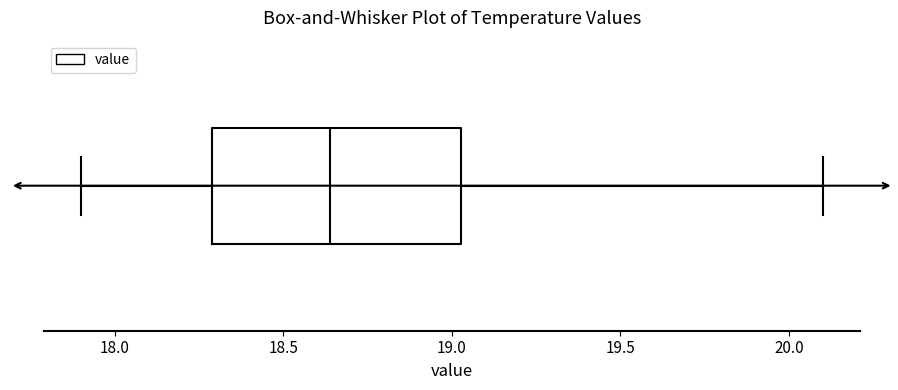

Where does the median line of the box sit on the x-axis? The values are not printed on the chart, so give them approximately, as read against the axis.

18.65